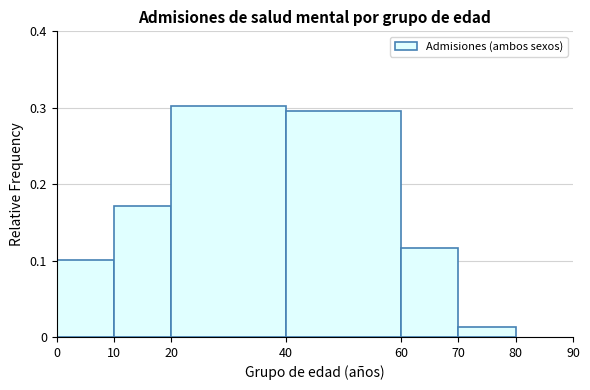

How tall is the bar that spans 20 to 40 on the x-axis? The values are not printed on the chart, so give them approximately, as read against the axis.

0.30